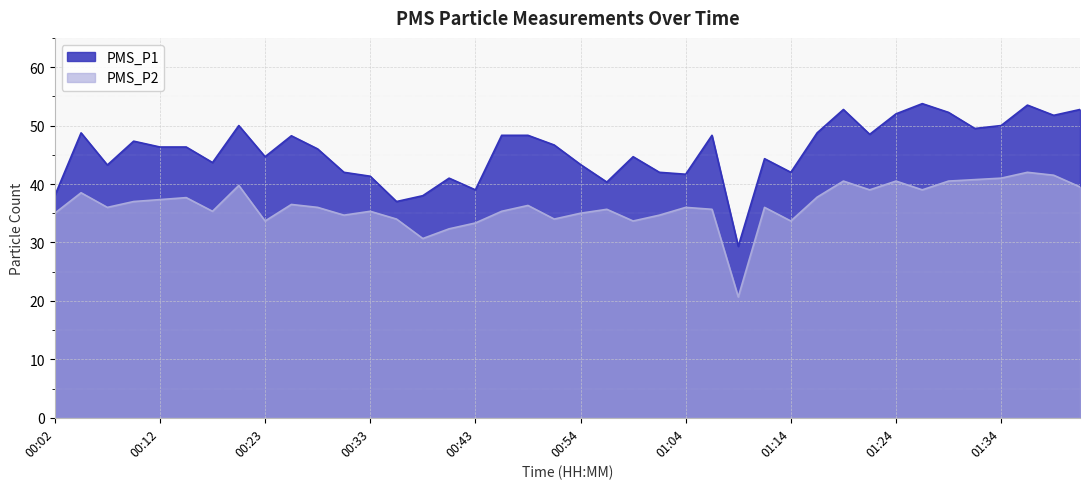

At which category is the sum across all series the highest?

01:36